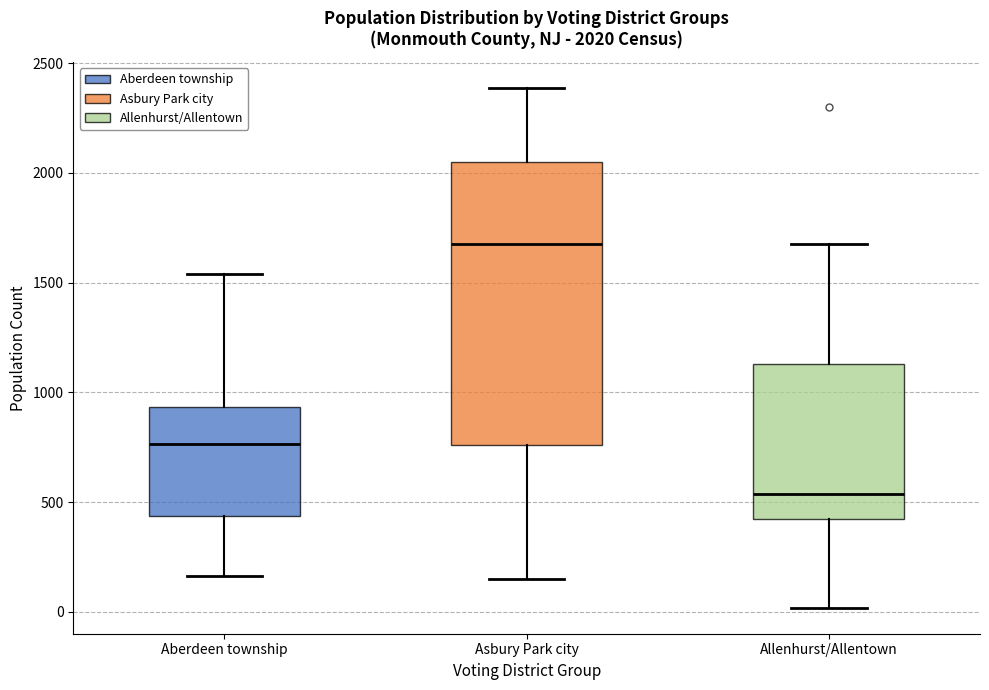

Which box has the lowest median line?

Allenhurst/Allentown